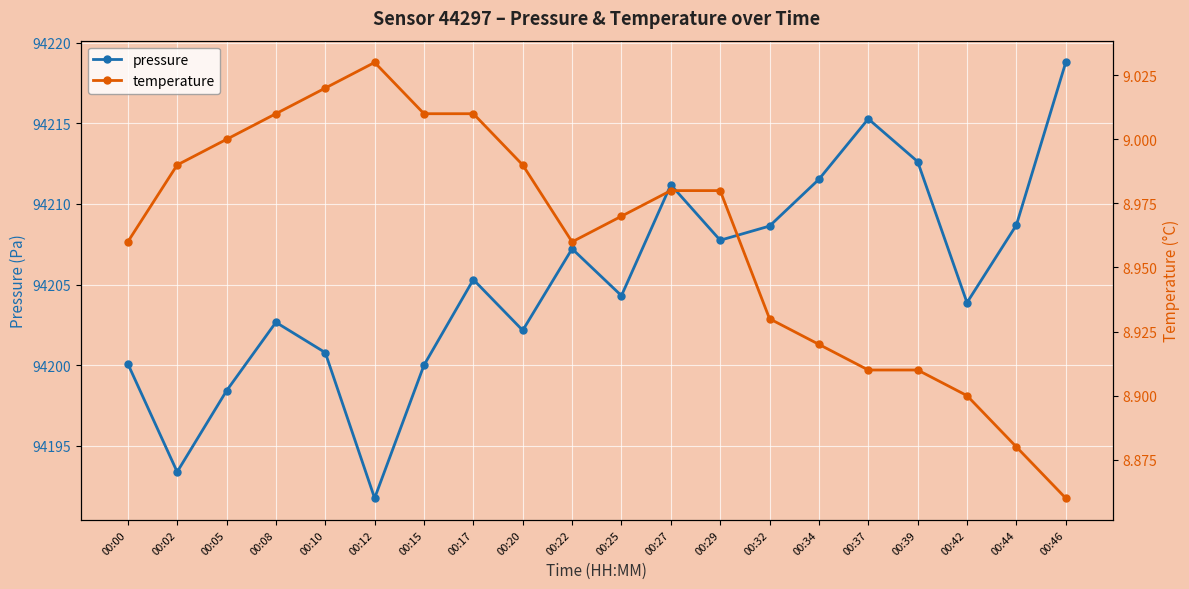

List the series in order of their peak value, highest first.

pressure, temperature